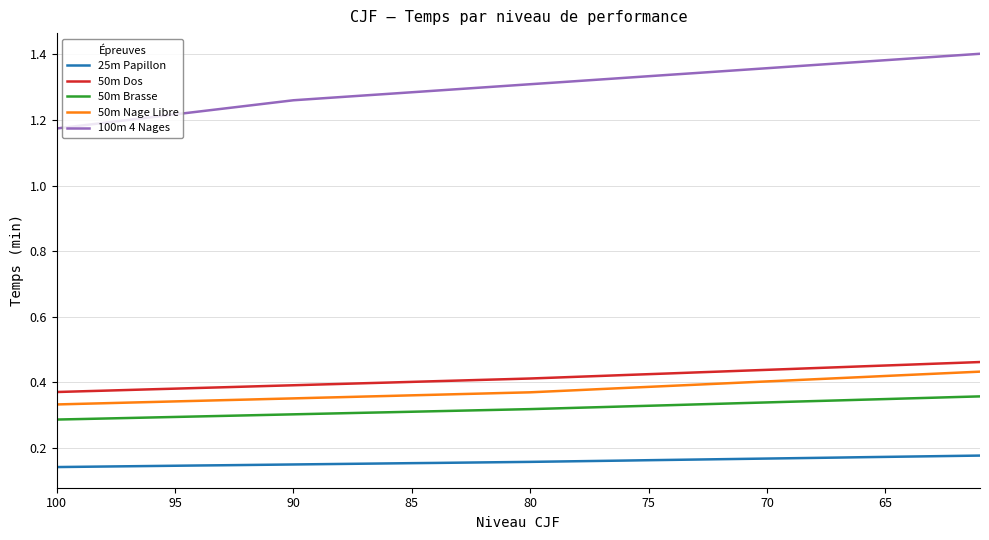

True or false: 50m Dos has a value of 0.6 at 11.

False